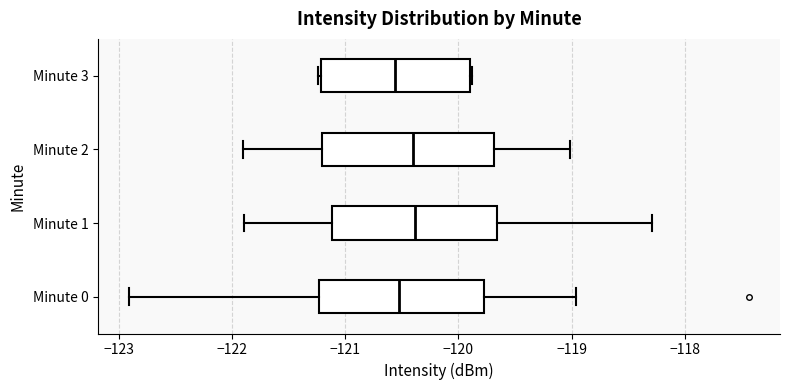

Where is the left edge of the box for Minute 2 on the x-axis? The values are not printed on the chart, so give them approximately, as read against the axis.

-121.2